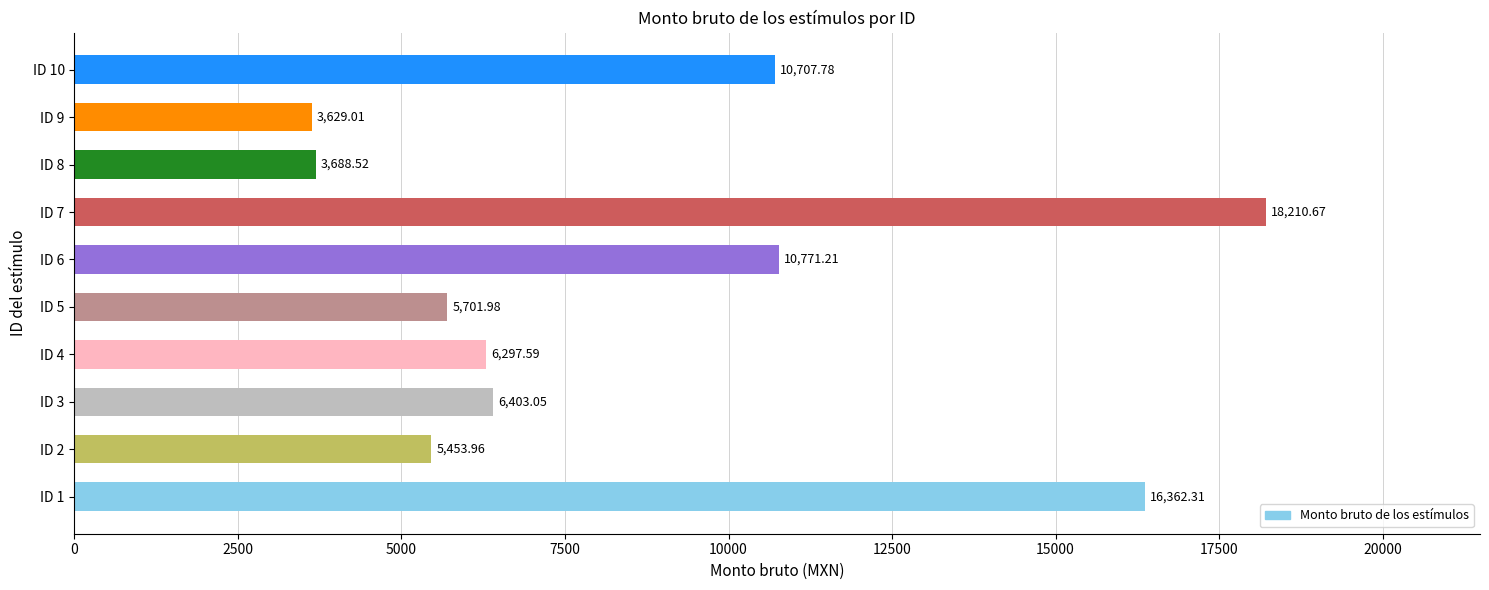

How many series are shown in this chart?

1